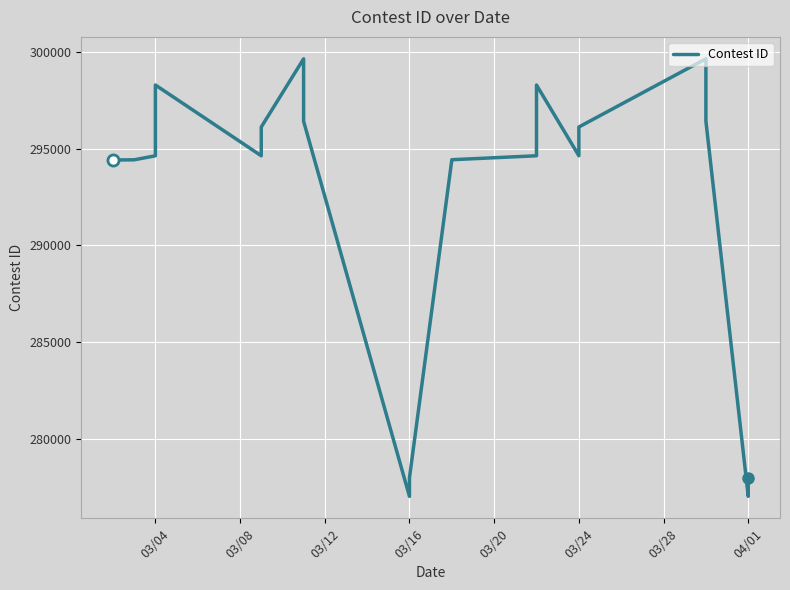

At which label is the value closest to 288336?

03/04